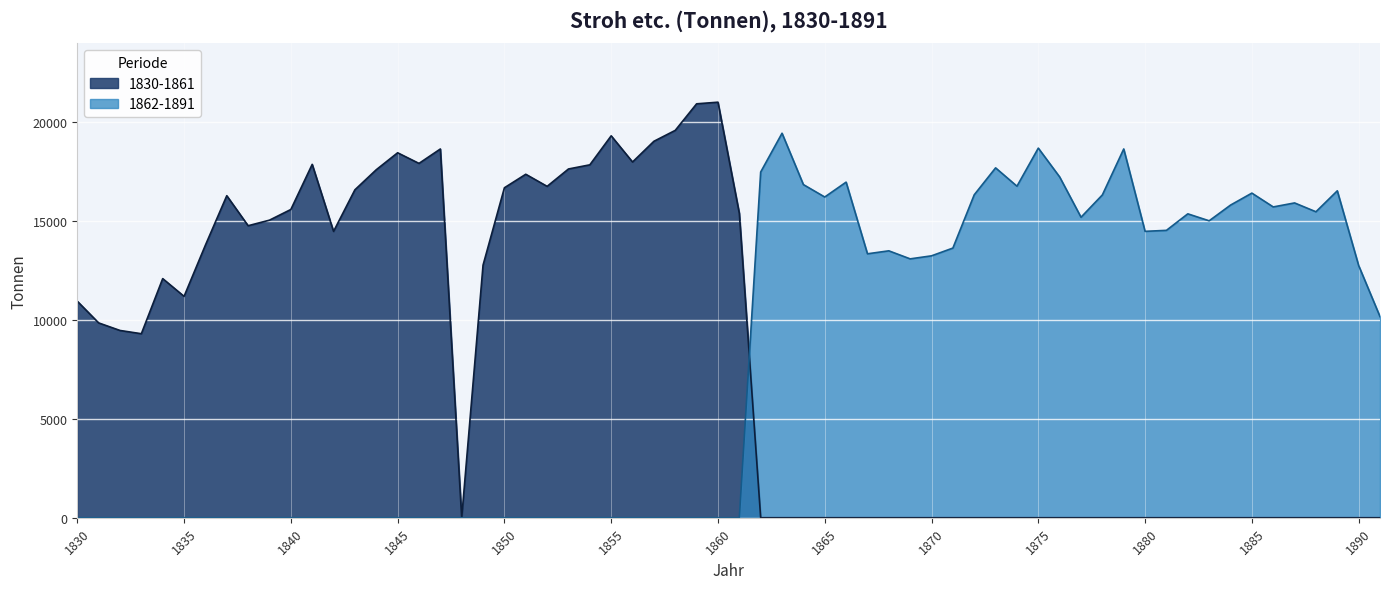

Where does the 1830-1861 series first go above 16684?

1841